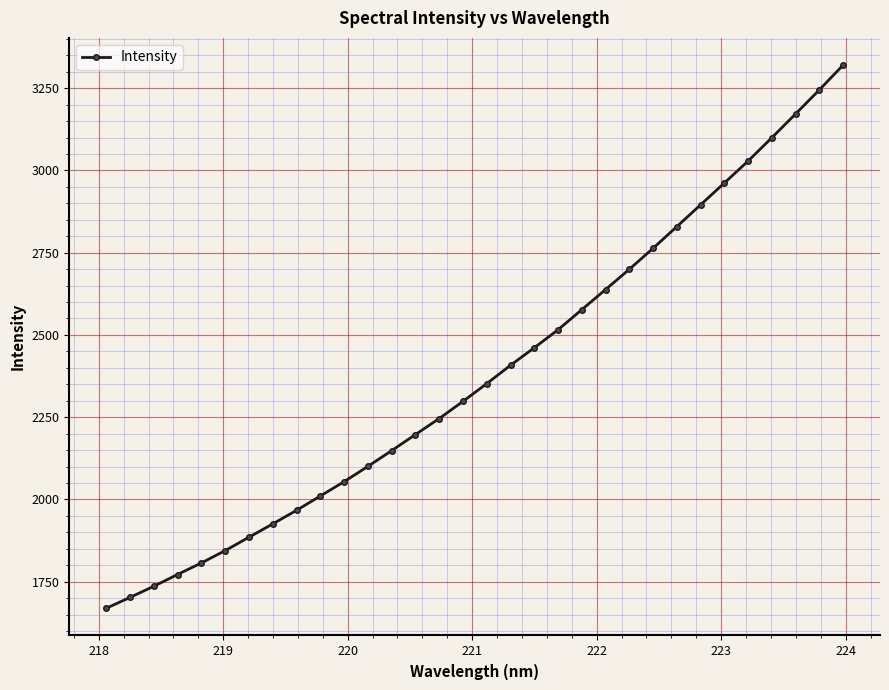

Reading right to left, what are all the values shown in this chart?

3320.4	3245.2	3172.1	3099.7	3028.8	2962.1	2895.7	2829.4	2763.6	2699.7	2638.1	2577.0	2515.8	2461.1	2407.9	2352.0	2298.0	2245.9	2197.2	2148.3	2100.4	2053.9	2010.2	1966.8	1925.5	1885.0	1844.3	1806.8	1771.7	1735.9	1702.0	1668.9